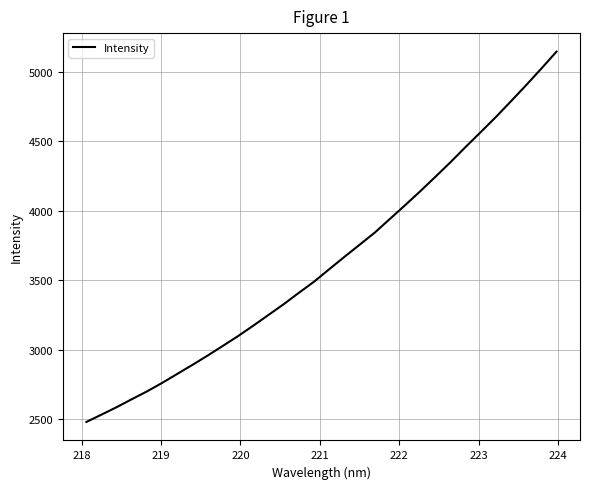

How many distinct data groups are displayed?

1